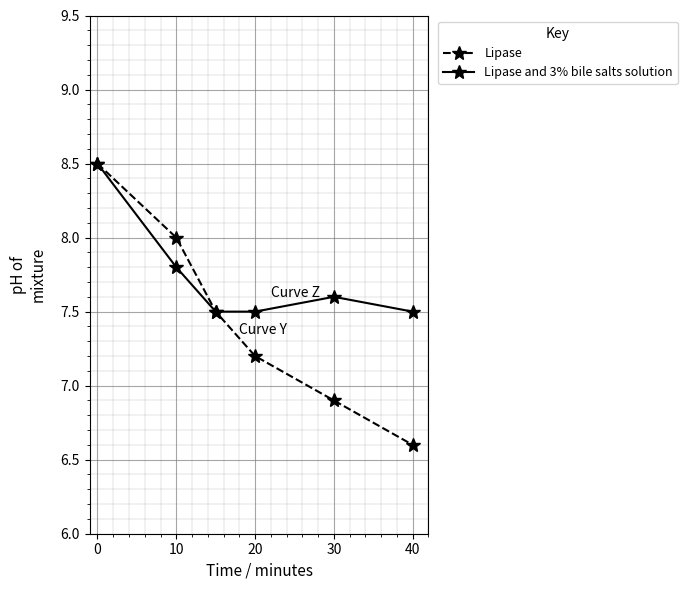

True or false: Lipase and 3% bile salts solution has more than 1 interior local peaks.

False